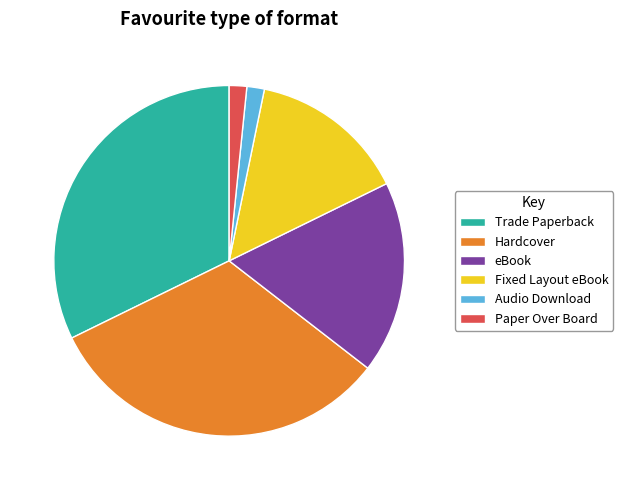

The eBook slice represents 8% of the pie. True or false?

False